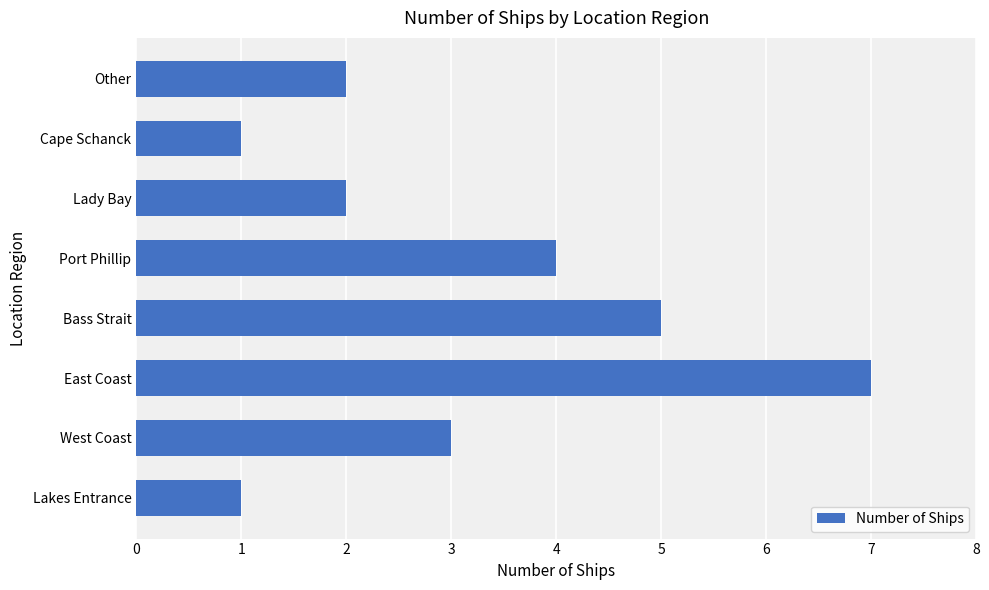

What value does the data have at East Coast?

7